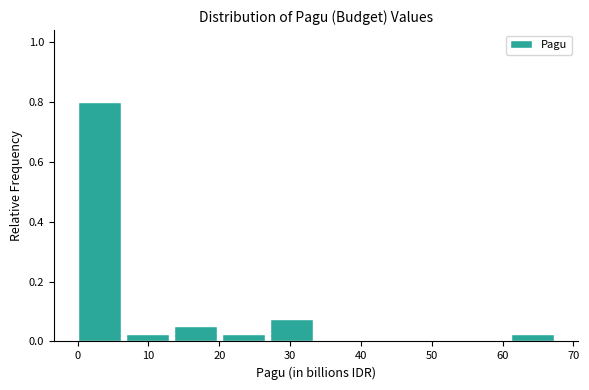

How tall is the bar that spans 14 to 20 on the x-axis? Neither the bar edges nor the heights are printed on the chart, so give them approximately, as read against the axes.

0.06